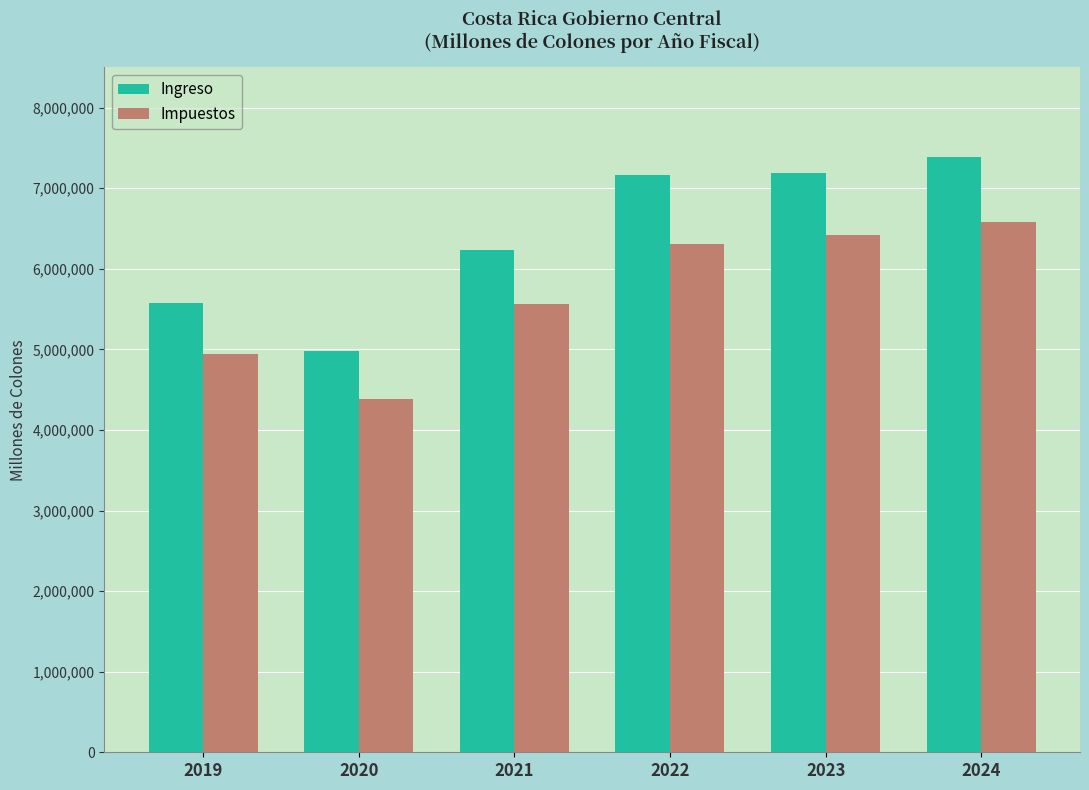

How many bars are there in each group?

2